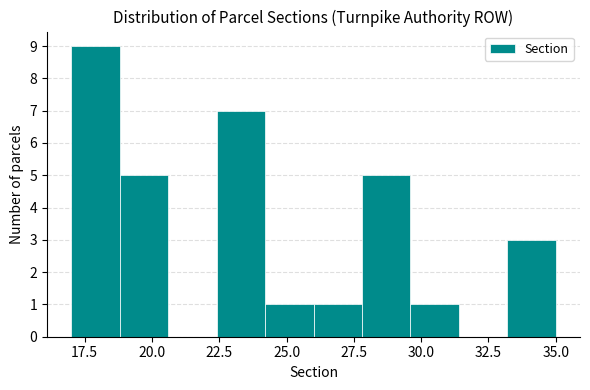

Read against the x-axis, roughly where is the centre of the tallest bar?

18.0